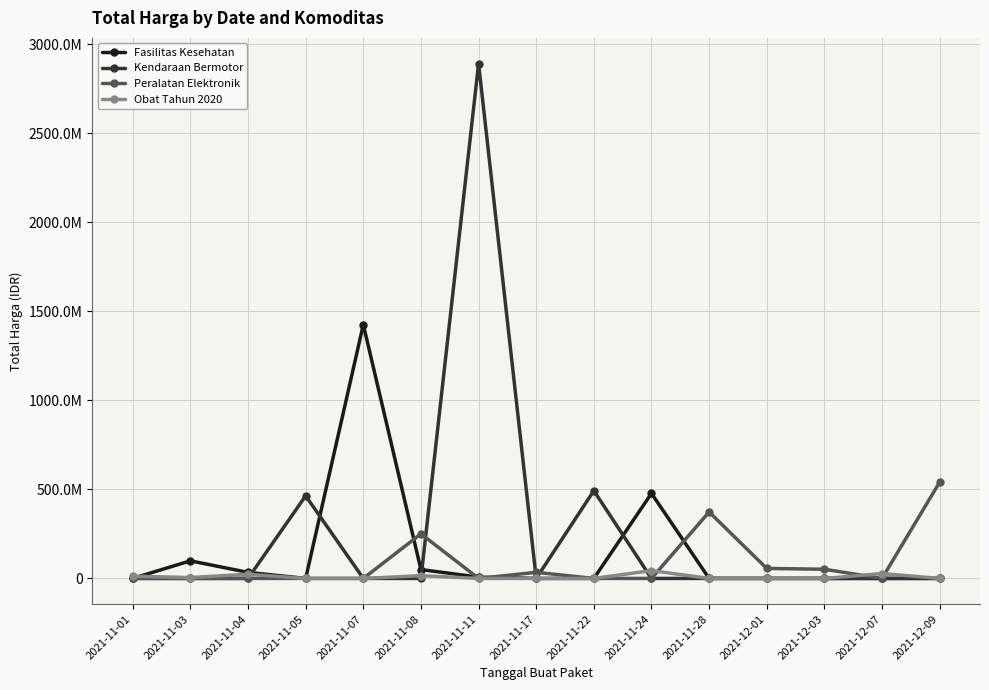

What are all the series names shown in the legend?

Fasilitas Kesehatan, Kendaraan Bermotor, Peralatan Elektronik, Obat Tahun 2020